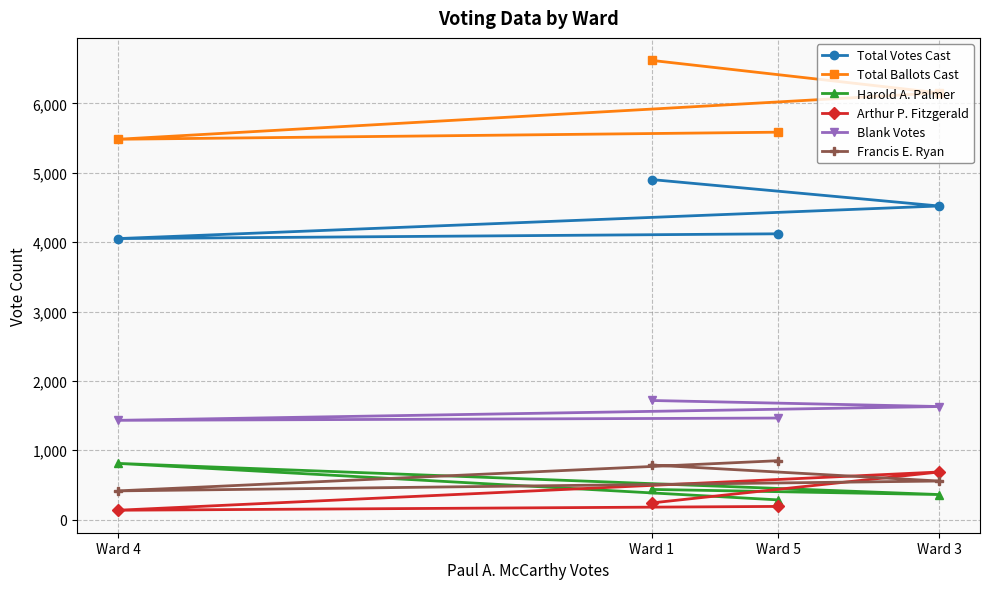

What is the total value across all series at Ward 1?

14707